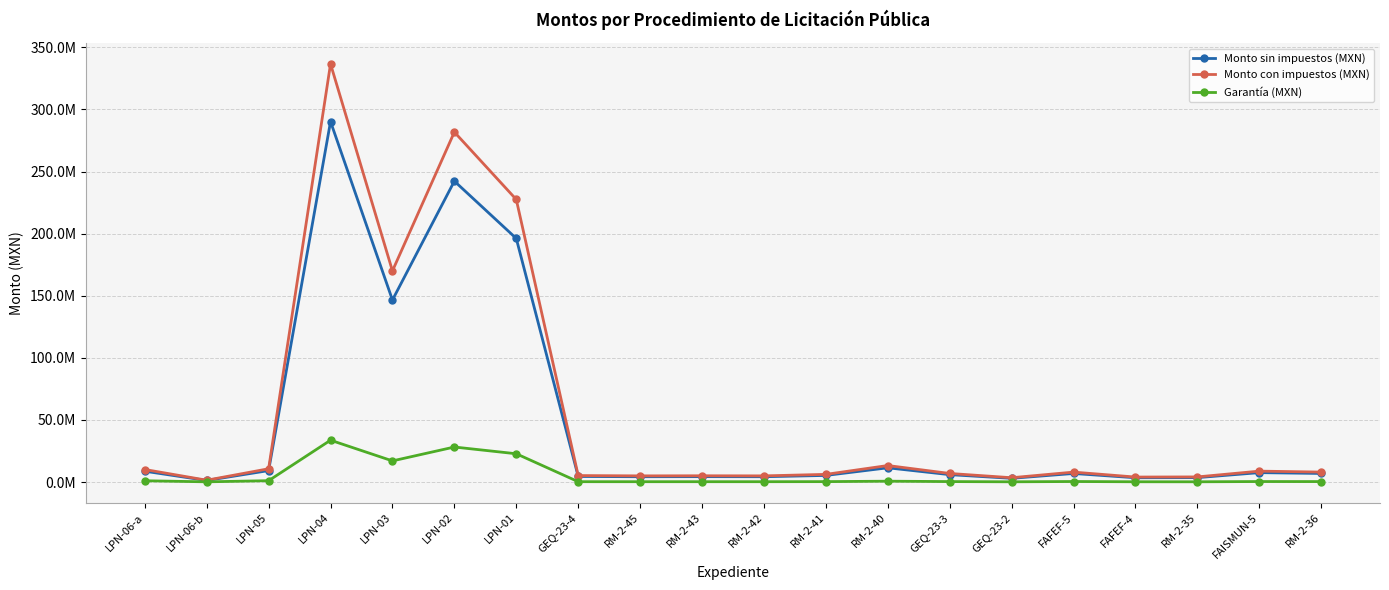

True or false: Monto con impuestos (MXN) and Garantía (MXN) cross at least once.

False